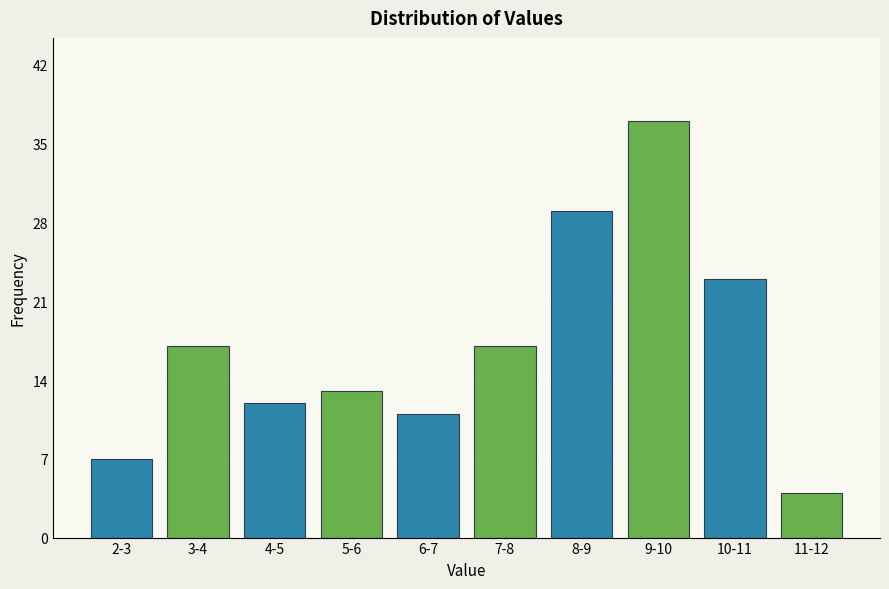

Reading left to right, transcribe all the data shown in this chart.

2-3=7	3-4=17	4-5=12	5-6=13	6-7=11	7-8=17	8-9=29	9-10=37	10-11=23	11-12=4